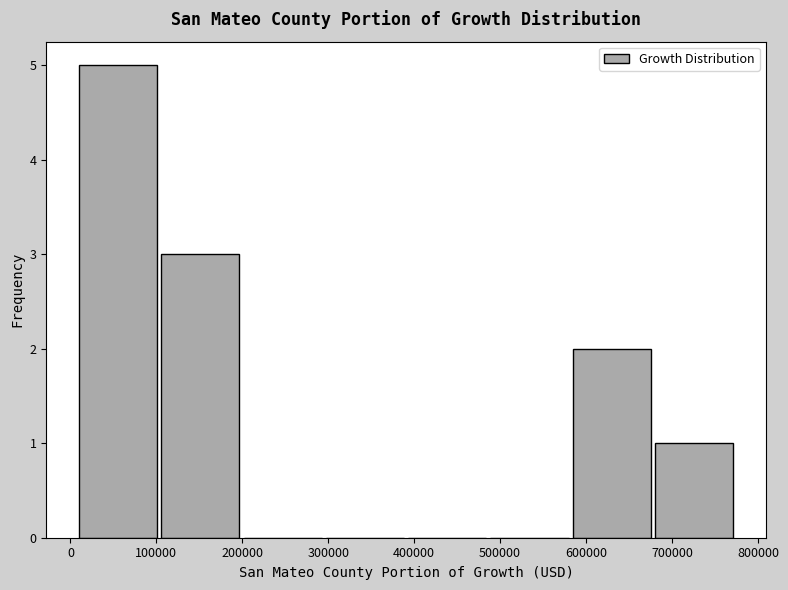

Reading left to right, list every bar in this chart as the range it spans on the x-axis followed by its height. Neither the bar edges nor the heights are printed on the chart, so give them approximately, as read against the axes.

10000 to 100000: 5
100000 to 200000: 3
200000 to 290000: 0
290000 to 390000: 0
390000 to 490000: 0
490000 to 580000: 0
580000 to 680000: 2
680000 to 770000: 1